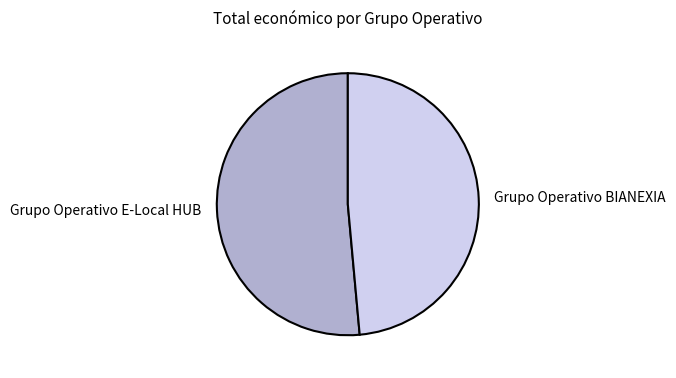

Is there a majority slice in this chart?

Yes